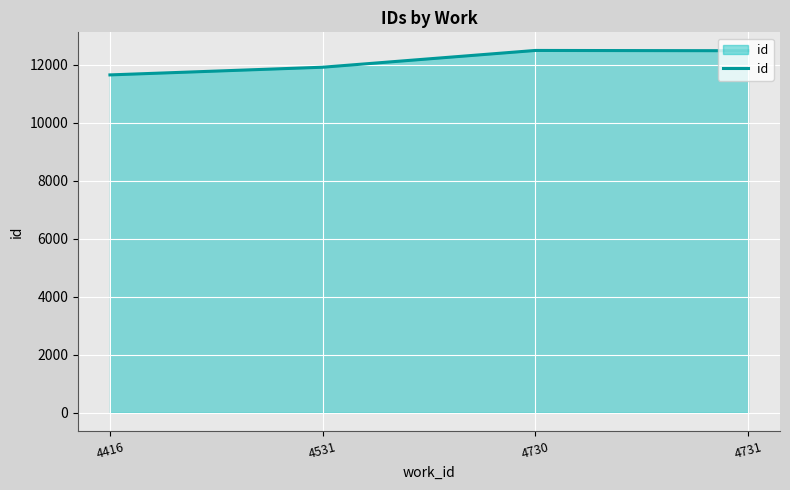

How many values are below 12484?

2